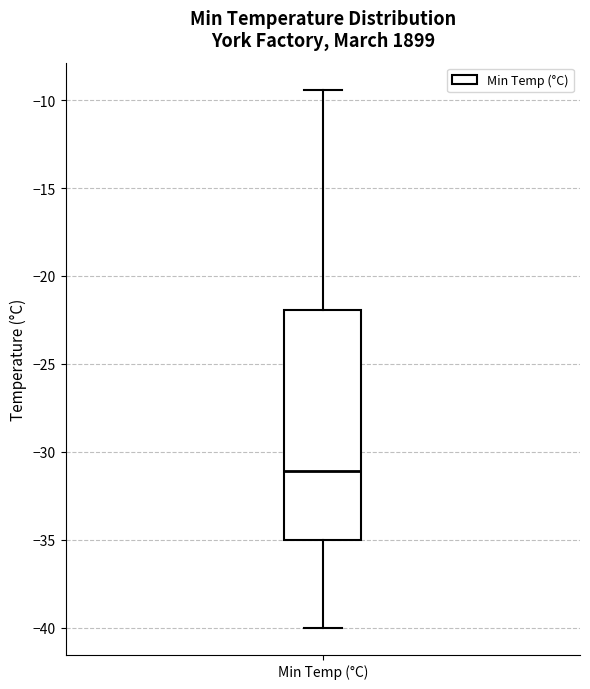

Read this box plot against the y-axis: the position of the median line, the range covered by the box, and the ends of both whiskers. The values are not printed on the chart, so give them approximately, as read against the axis.

median -31.0, box -35.0 to -22.0, whiskers -40.0 to -9.5